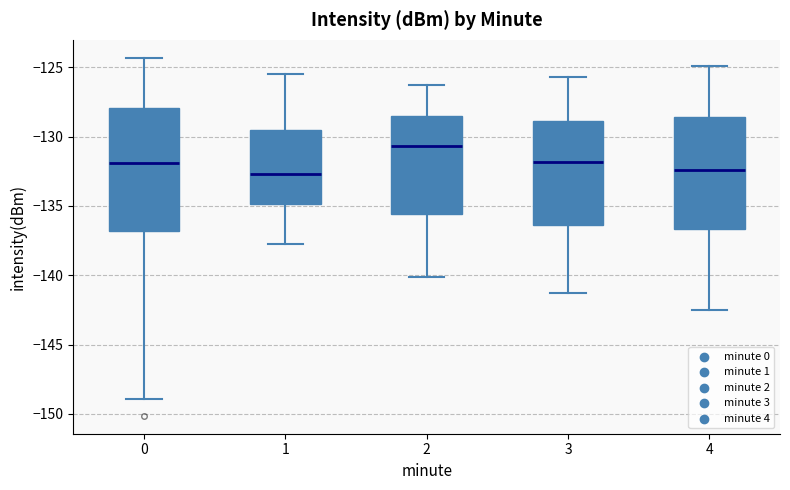

Reading left to right, read every box against the y-axis: the position of its median line, the range the box covers, and the ends of its whiskers. The values are not printed on the chart, so give them approximately, as read against the axis.

0: median -132.0, box -137.0 to -128.0, whiskers -149.0 to -124.5
1: median -132.5, box -135.0 to -129.5, whiskers -137.5 to -125.5
2: median -130.5, box -135.5 to -128.5, whiskers -140.0 to -126.5
3: median -132.0, box -136.5 to -129.0, whiskers -141.5 to -125.5
4: median -132.5, box -136.5 to -128.5, whiskers -142.5 to -125.0